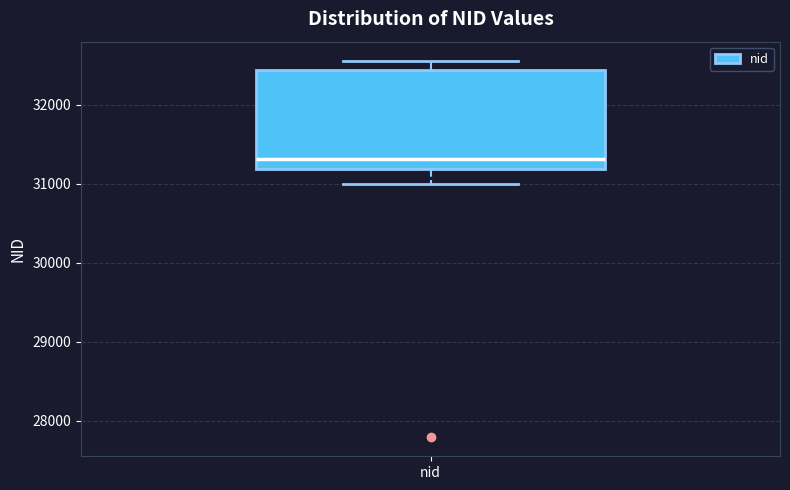

Where does the upper whisker of the box for nid end on the y-axis? The values are not printed on the chart, so give them approximately, as read against the axis.

32600